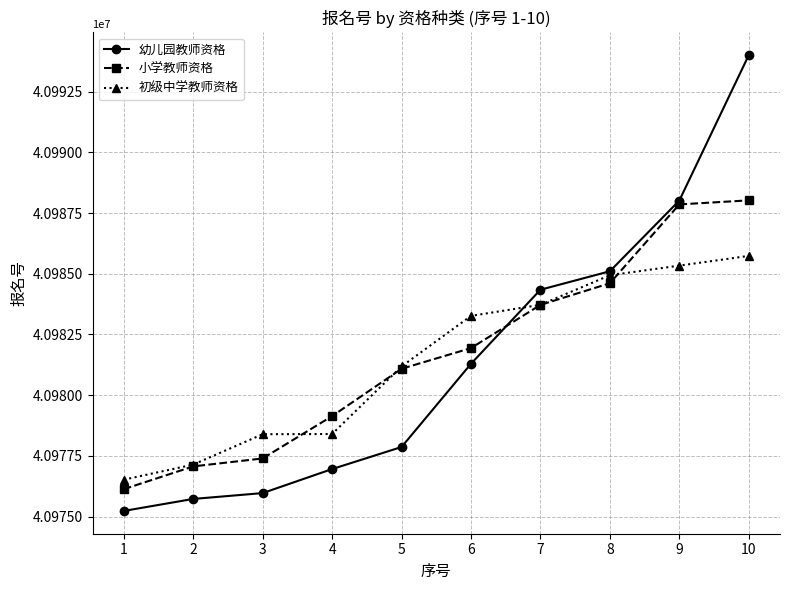

What is the total value across all series at 5?

122940137